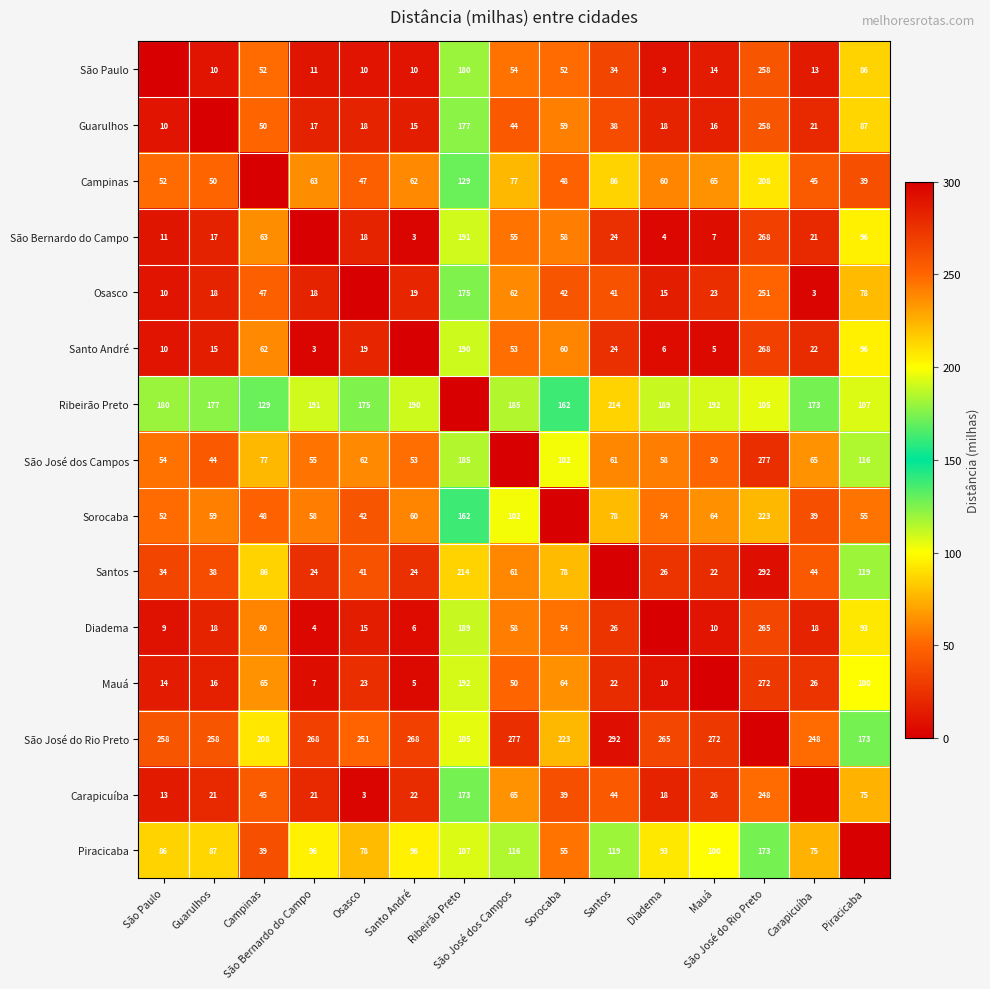

What is the spread (max minus min) of values at Guarulhos?

258